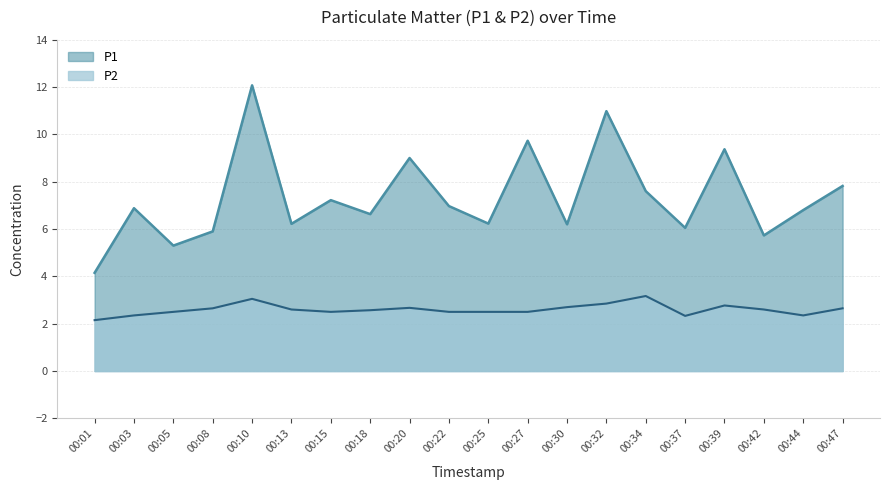

Where is the first local minimum for P1?

00:05